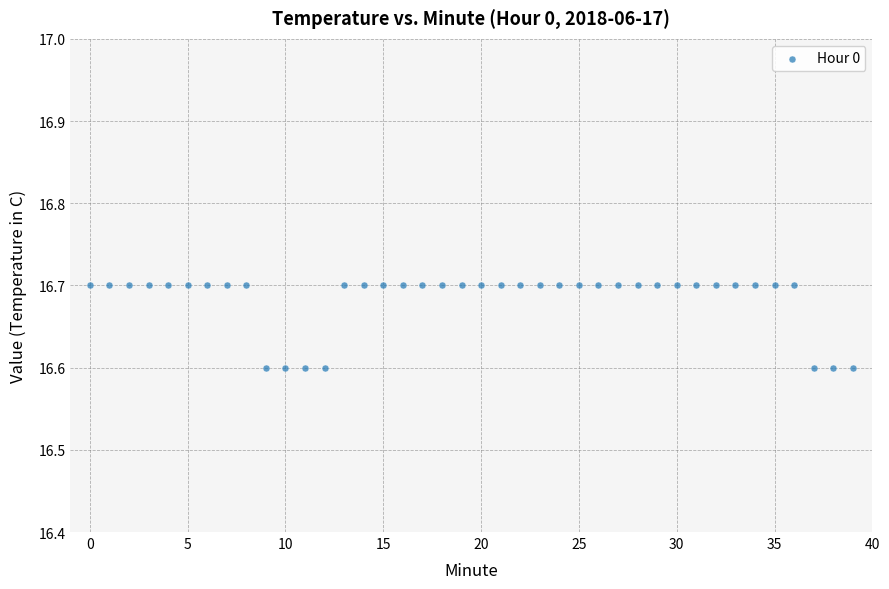

Count the number of points in this scatter plot.

40